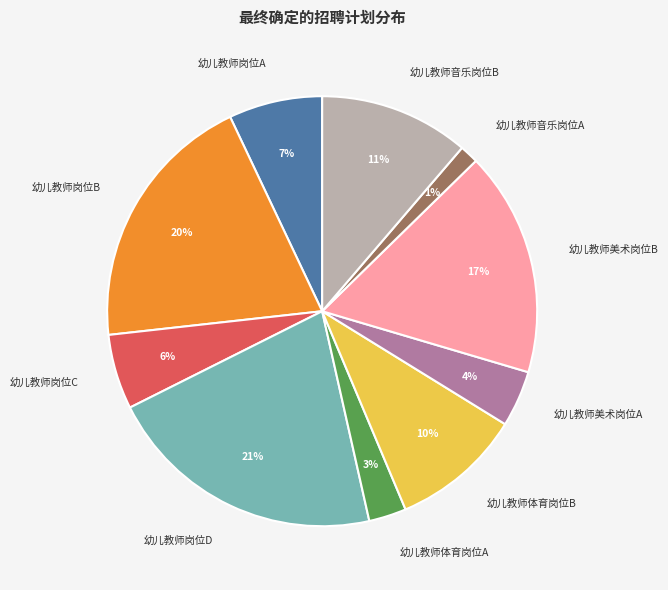

Between 幼儿教师岗位C and 幼儿教师音乐岗位A, which is larger?

幼儿教师岗位C